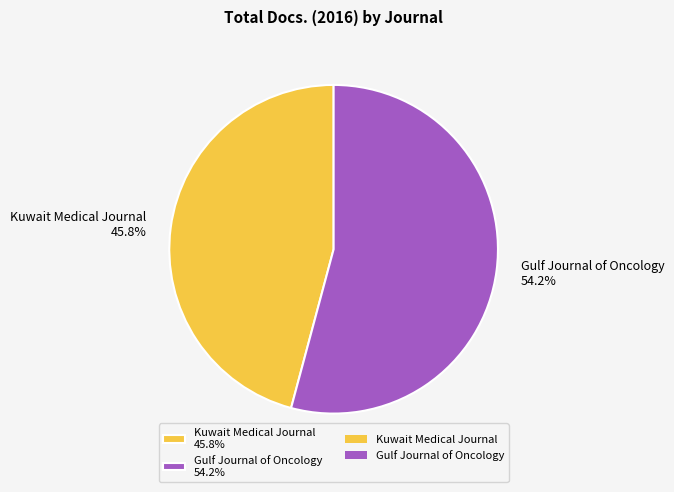

Approximately how many times larger is the value at Gulf Journal of Oncology compared to Kuwait Medical Journal?

1.2